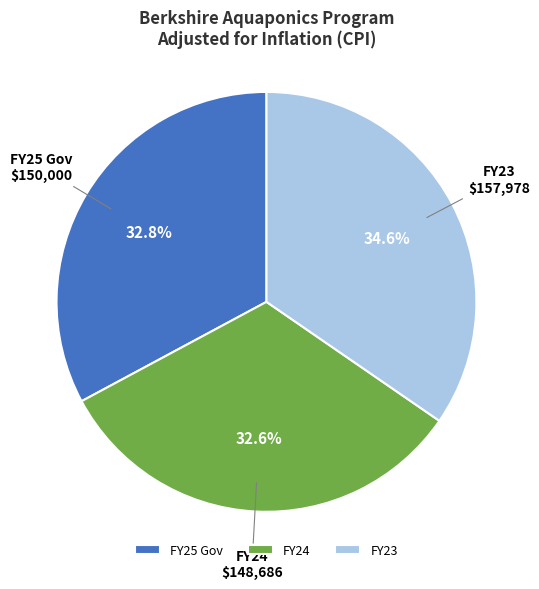

Which has a higher value, FY23 or FY24?

FY23